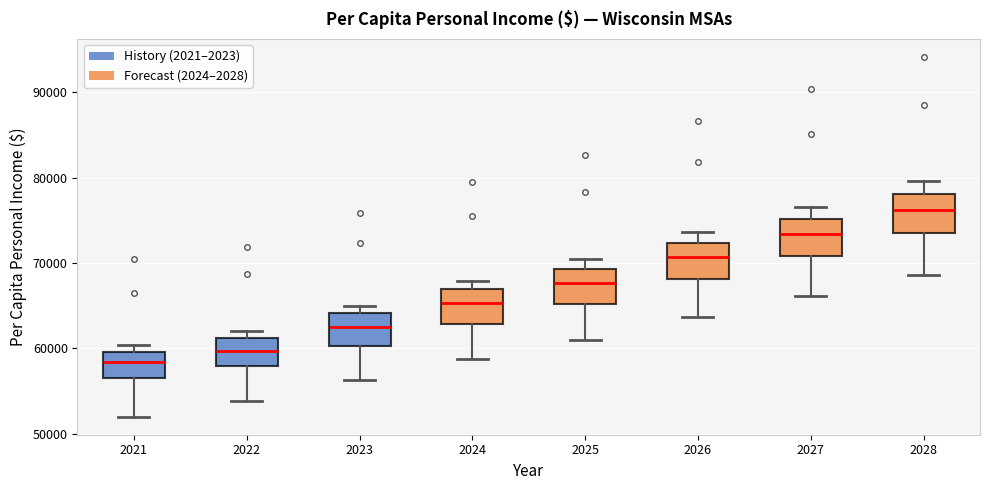

Reading left to right, read every box against the y-axis: the position of its median line, the range the box covers, and the ends of its whiskers. The values are not printed on the chart, so give them approximately, as read against the axis.

2021: median 58000, box 56000 to 60000, whiskers 52000 to 60000 (just above the box's upper edge)
2022: median 60000, box 58000 to 61000, whiskers 54000 to 62000
2023: median 63000, box 60000 to 64000, whiskers 56000 to 65000
2024: median 65000, box 63000 to 67000, whiskers 59000 to 68000
2025: median 68000, box 65000 to 69000, whiskers 61000 to 70000
2026: median 71000, box 68000 to 72000, whiskers 64000 to 74000
2027: median 73000, box 71000 to 75000, whiskers 66000 to 77000
2028: median 76000, box 74000 to 78000, whiskers 69000 to 80000